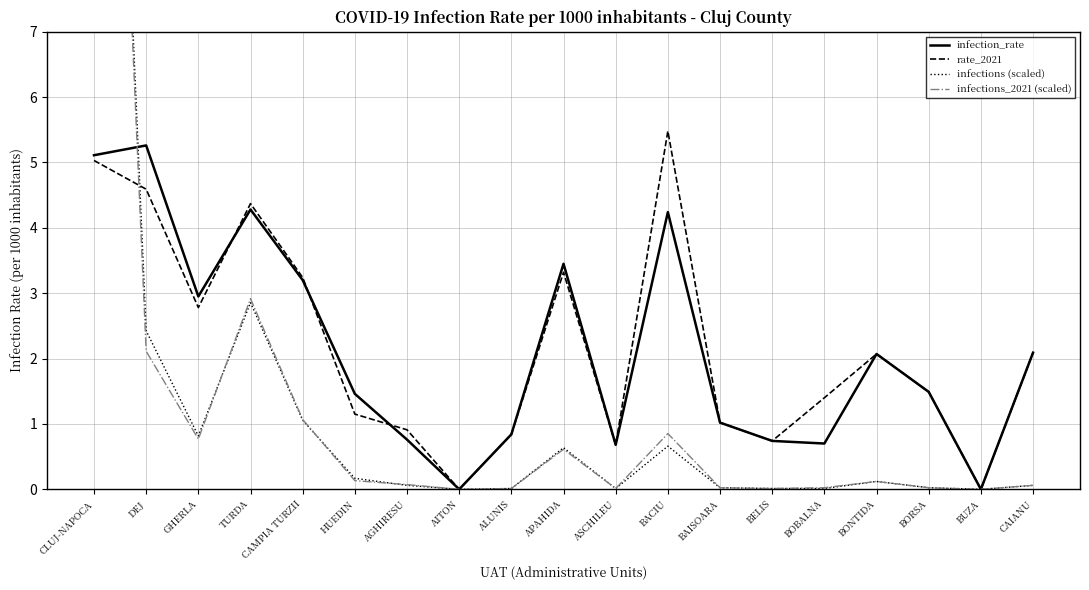

At TURDA, list the series in order from largest to smallest.

rate_2021, infection_rate, infections_2021 (scaled), infections (scaled)